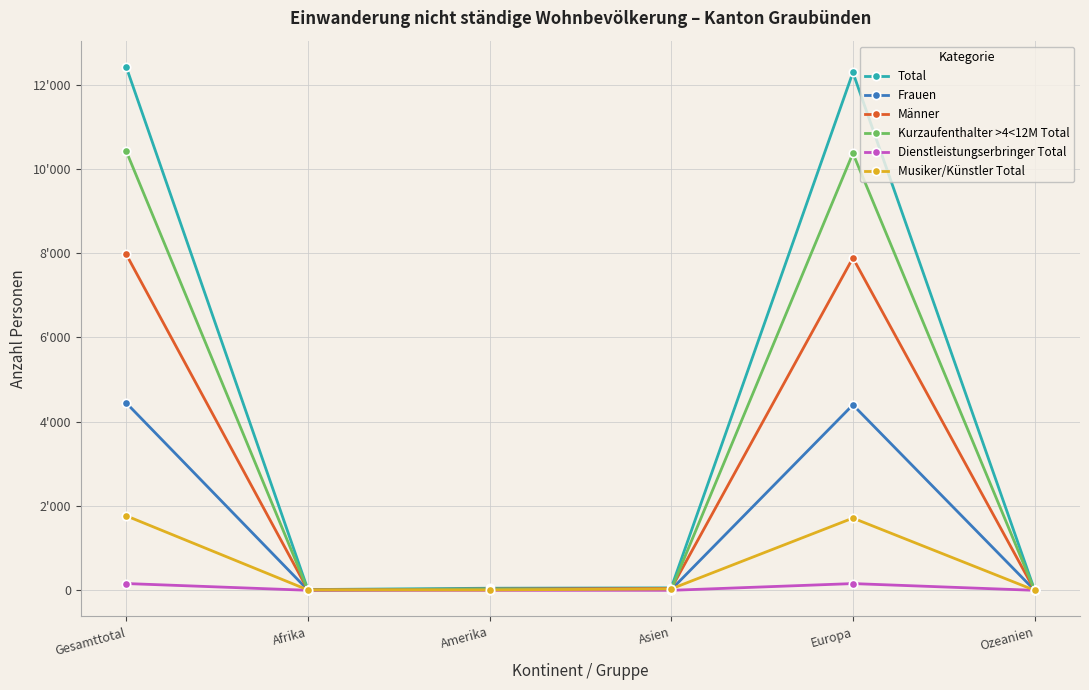

What is the difference between the Musiker/Künstler Total values at Asien and Europa?

1680